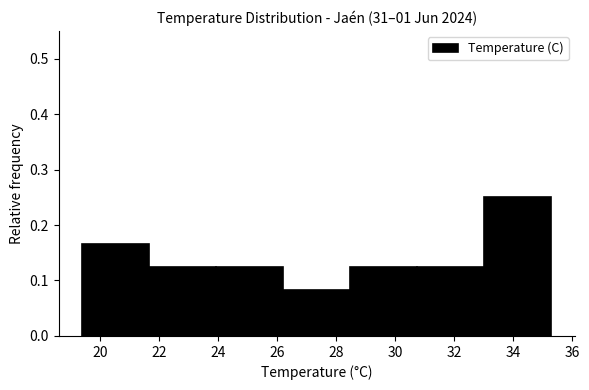

Over which range of the x-axis is the bar tallest?

33.0 to 35.4